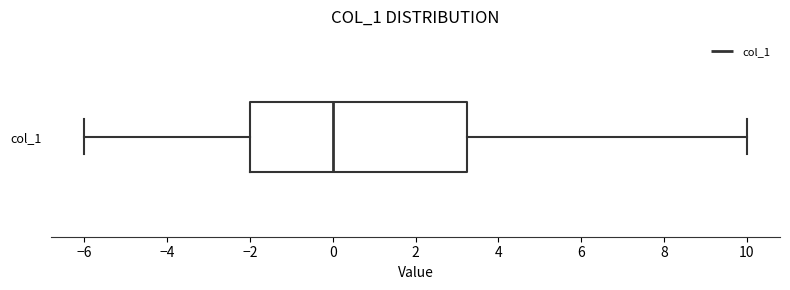

Read this box plot against the x-axis: the position of the median line, the range covered by the box, and the ends of both whiskers. The values are not printed on the chart, so give them approximately, as read against the axis.

median 0.0, box -2.0 to 3.2, whiskers -6.0 to 10.0